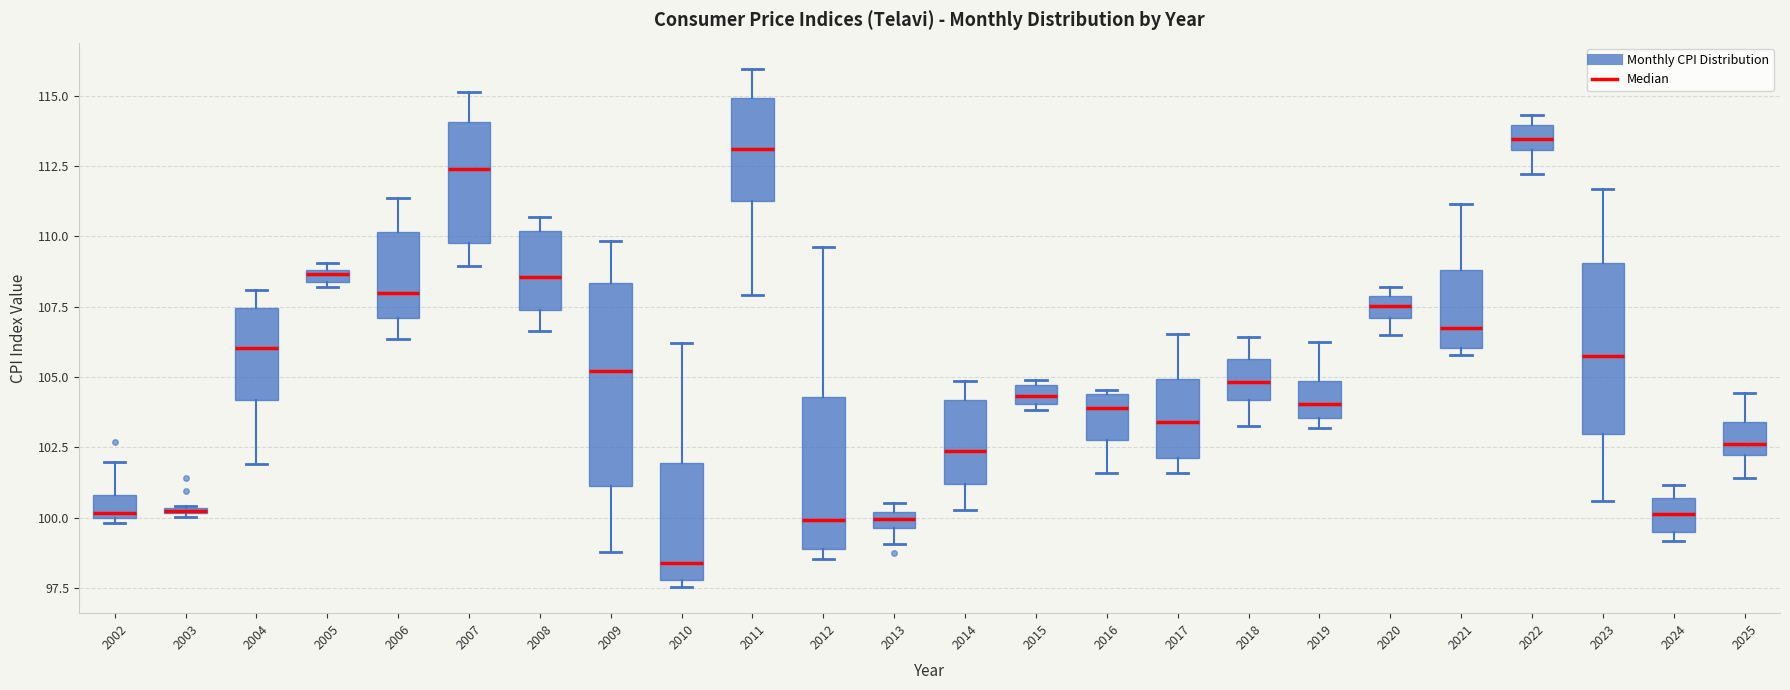

Where does the lower whisker of the box at x = 2013 end on the y-axis? The values are not printed on the chart, so give them approximately, as read against the axis.

99.0